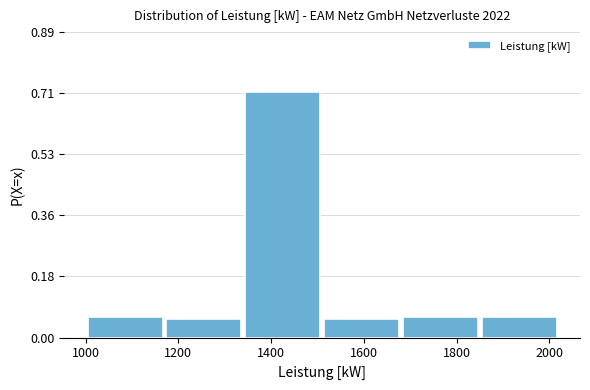

How tall is the bar that spans 1510 to 1680 on the x-axis? Neither the bar edges nor the heights are printed on the chart, so give them approximately, as read against the axes.

0.06